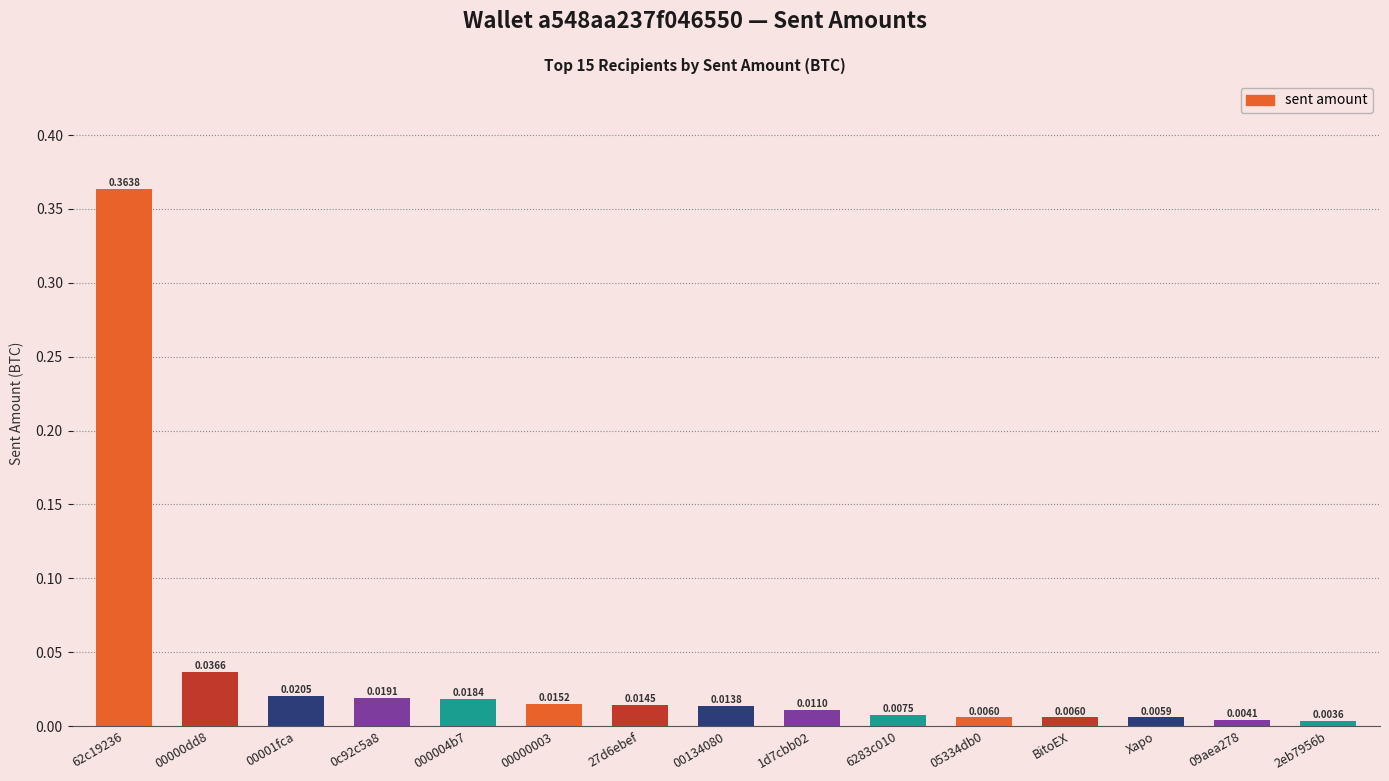

Which has a higher value, 00000003 or 09aea278?

00000003